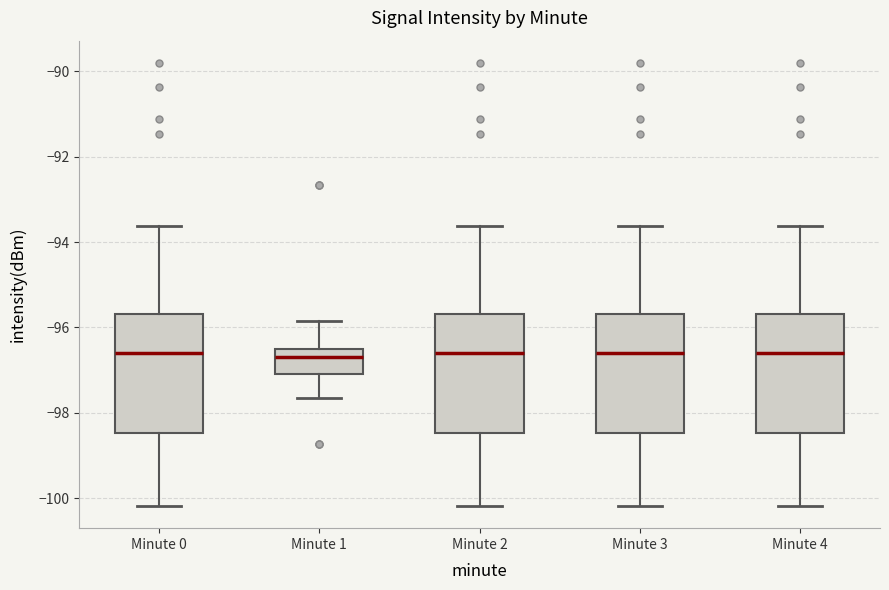

Where is the lower edge of the box for Minute 0 on the y-axis? The values are not printed on the chart, so give them approximately, as read against the axis.

-98.4